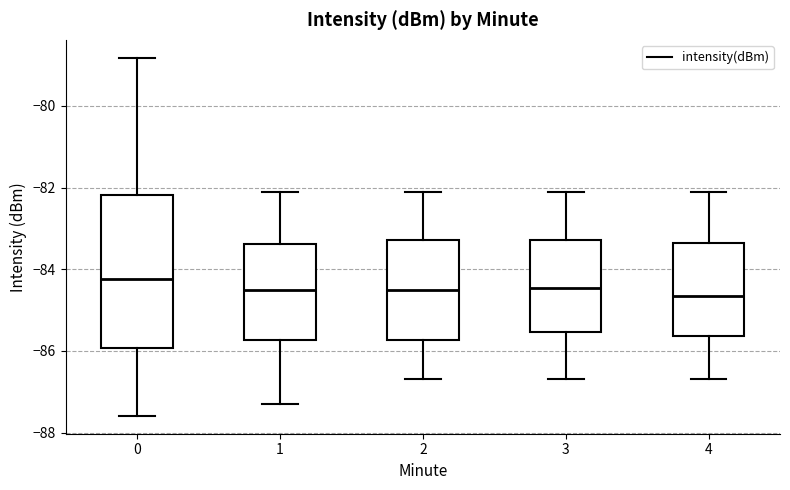

Which box's median line is the highest?

0